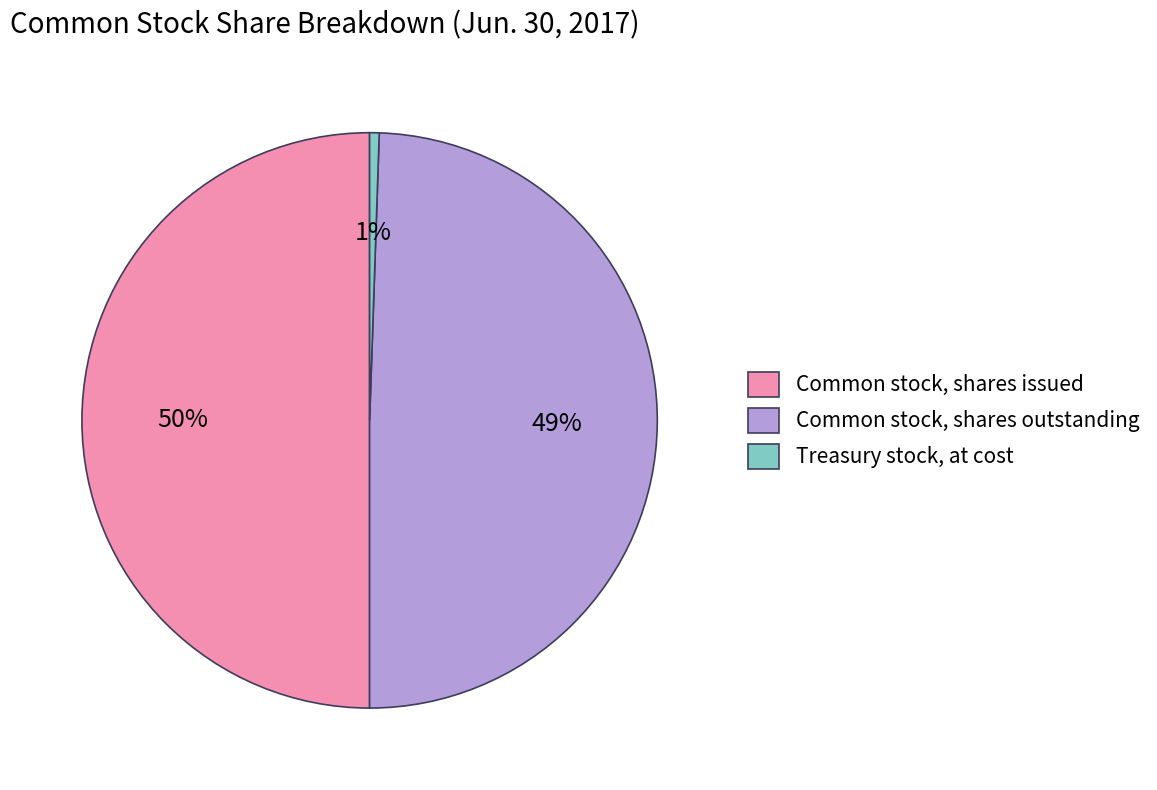

To the nearest percent, what is the difference between the largest and smallest slice percentages?

49%